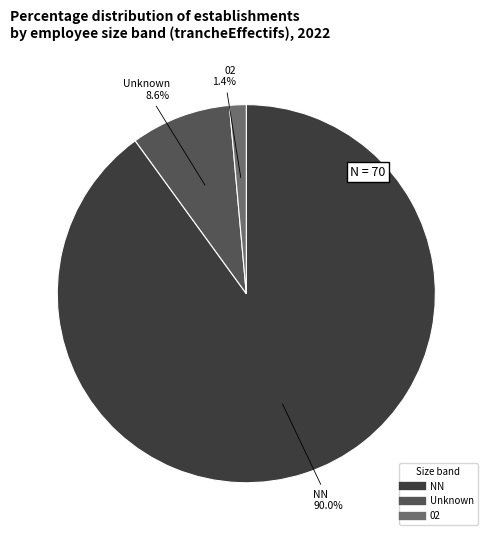

Does any single category account for the majority?

Yes